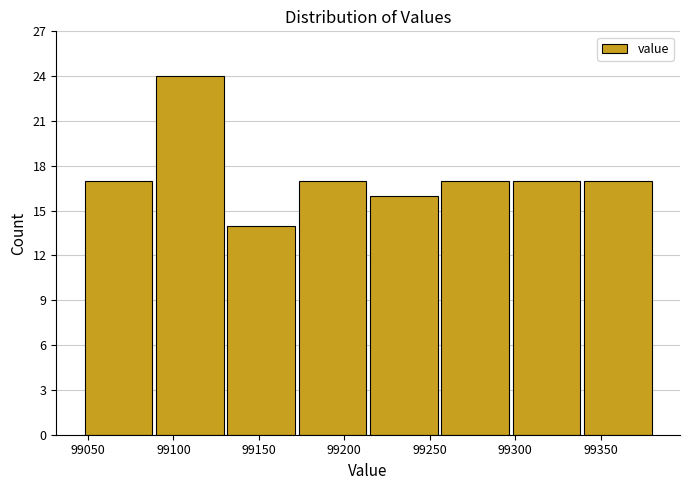

Reading left to right, transcribe this chart: for each bar, give the range it covers on the x-axis and its height. Neither the bar edges nor the heights are printed on the chart, so give them approximately, as read against the axes.

99050 to 99090: 17
99090 to 99130: 24
99130 to 99175: 14
99175 to 99215: 17
99215 to 99255: 16
99255 to 99300: 17
99300 to 99340: 17
99340 to 99380: 17